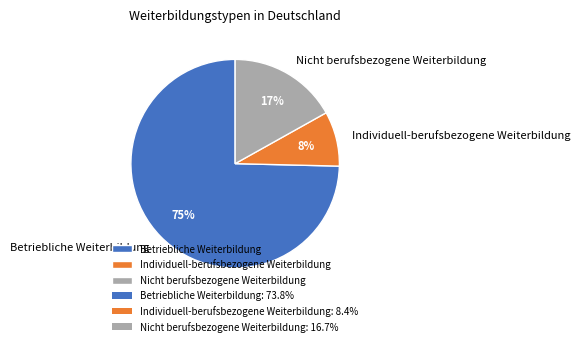

Which has a higher value, Betriebliche Weiterbildung or Nicht berufsbezogene Weiterbildung?

Betriebliche Weiterbildung